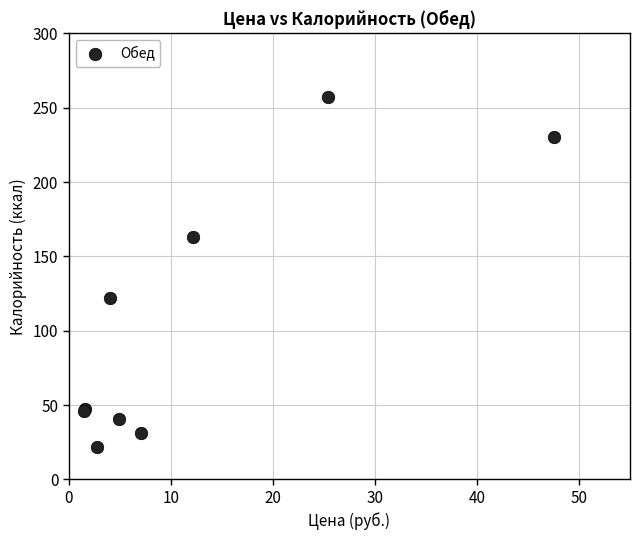

What Y value in the scatter plot is closest to 139?

122.0